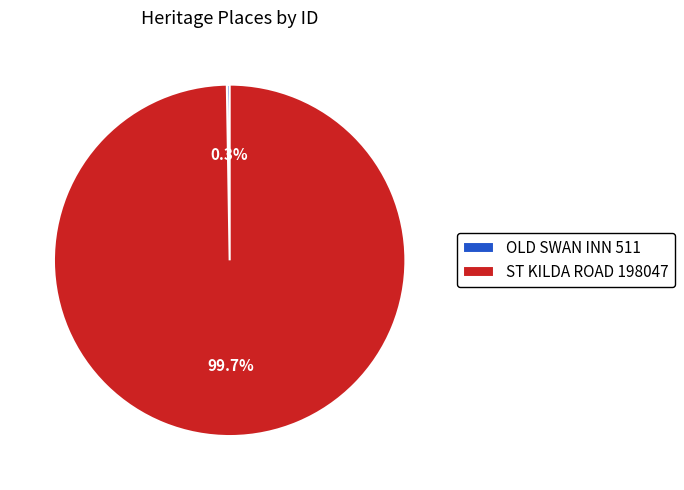

What percentage is the ST KILDA ROAD slice, to the nearest percent?

100%